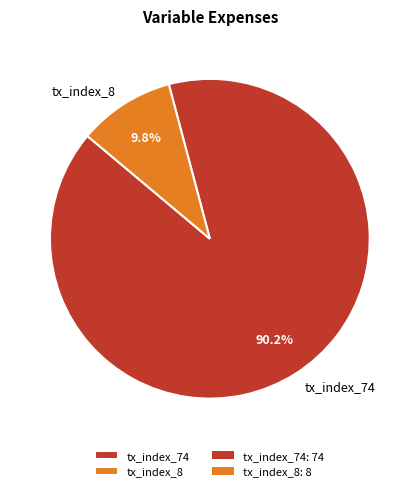

Which has a higher value, tx_index_74 or tx_index_8?

tx_index_74